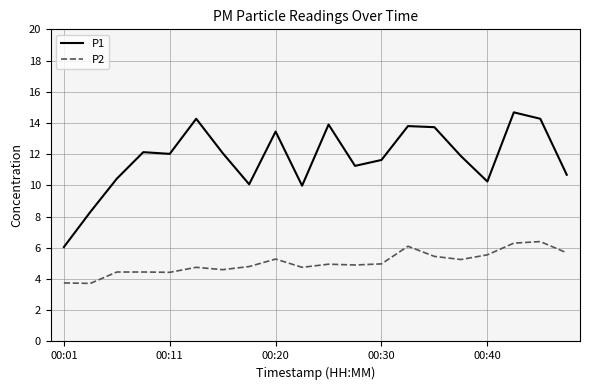

True or false: P2 has more than 1 interior local peaks.

True